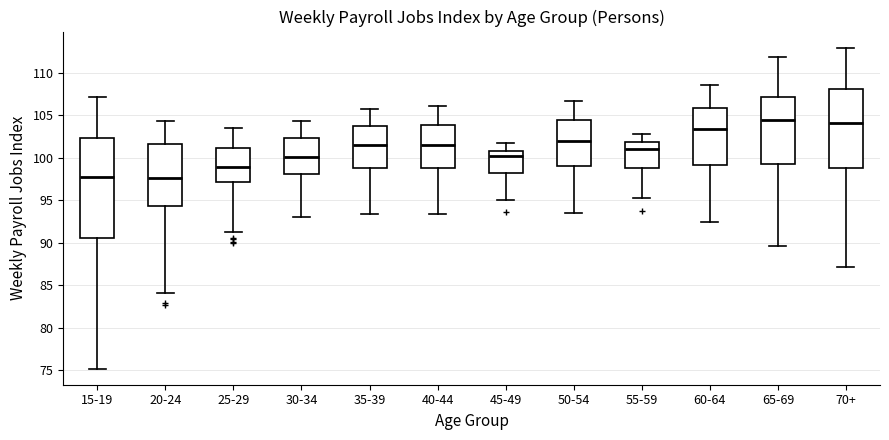

Comparing the boxes themselves (not the whiskers), which one is the tallest?

15-19